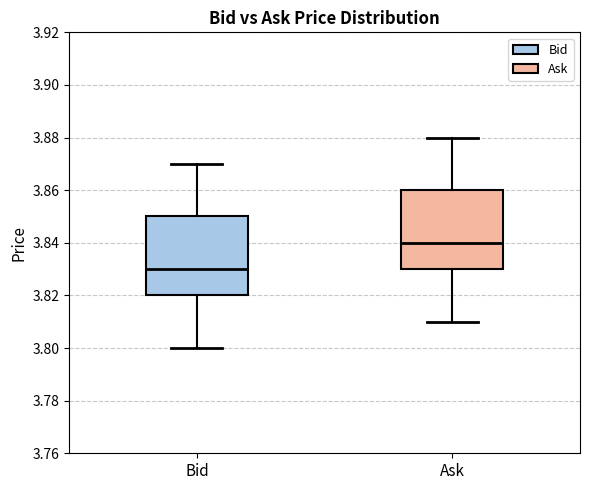

Where does the upper whisker of the box for Ask end on the y-axis? The values are not printed on the chart, so give them approximately, as read against the axis.

3.88